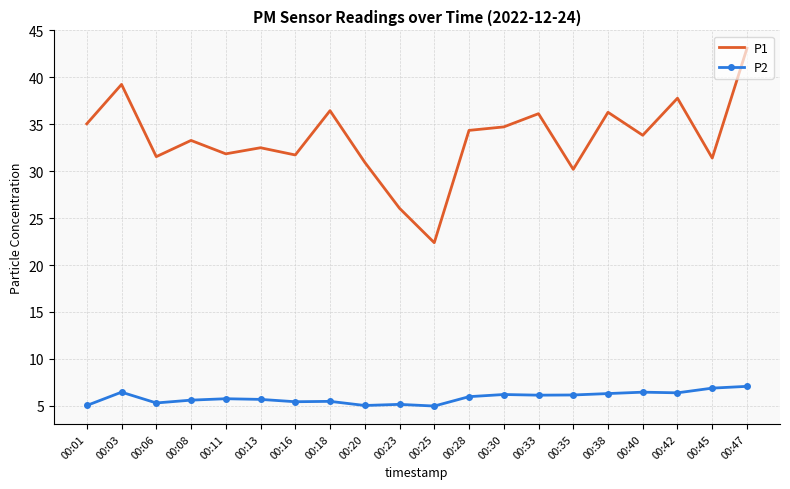

Is it true that P1 equals 34.4 at 00:28?

True